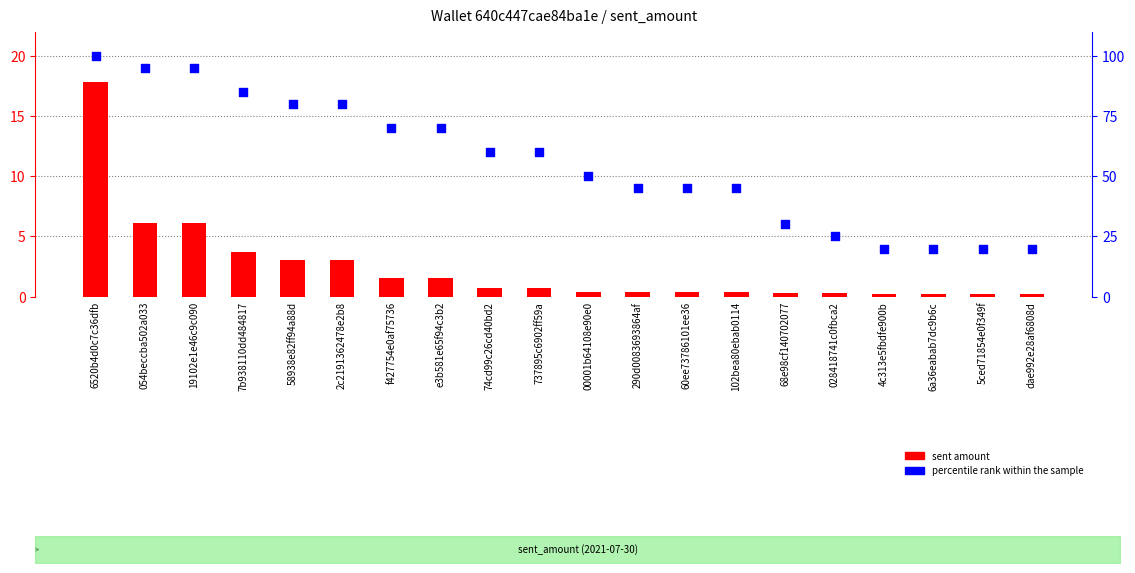

At which category is the sum across all series the highest?

6520b4d0c7c36dfb